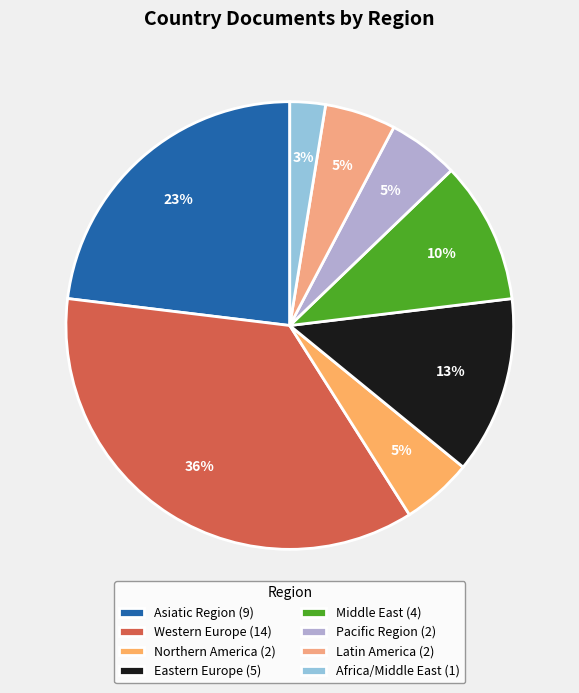

How many segments does this pie chart have?

8